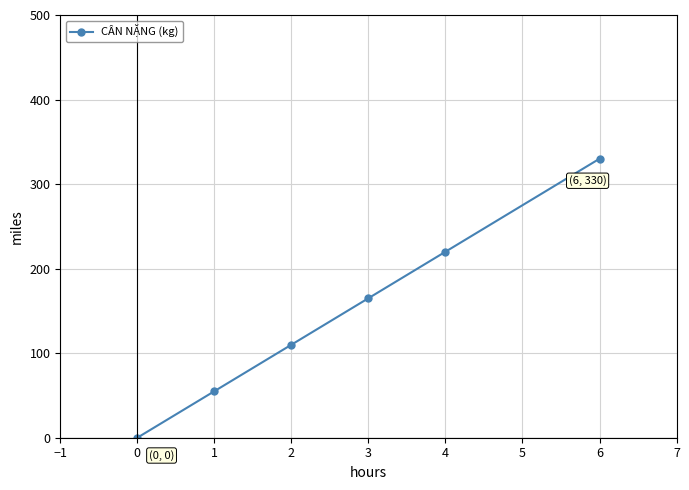

Rank the categories by value from highest to lowest.

6, 4, 3, 2, 1, 0